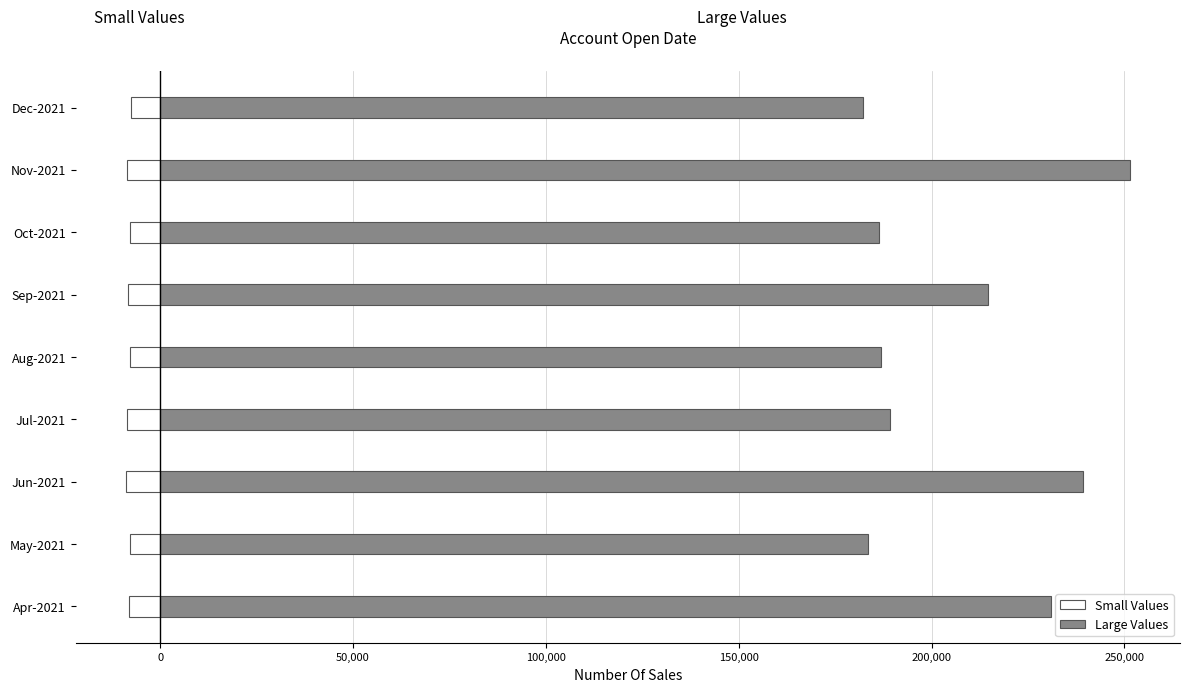

What is the value of the Large Values bar at the 5th from the left?

186863